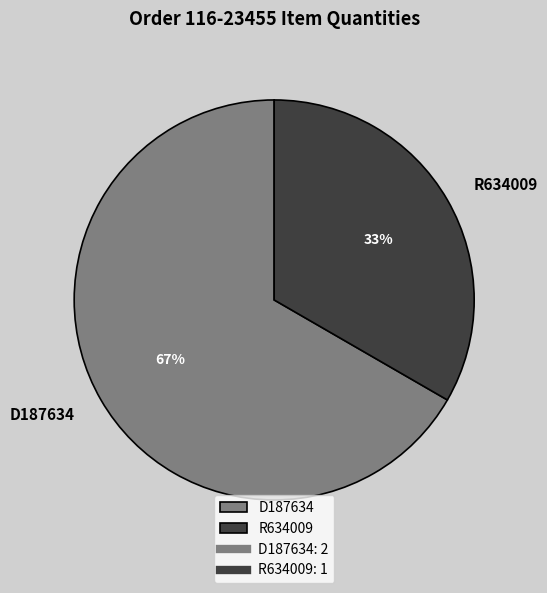

Do R634009 and D187634 together represent more than half of the pie?

Yes